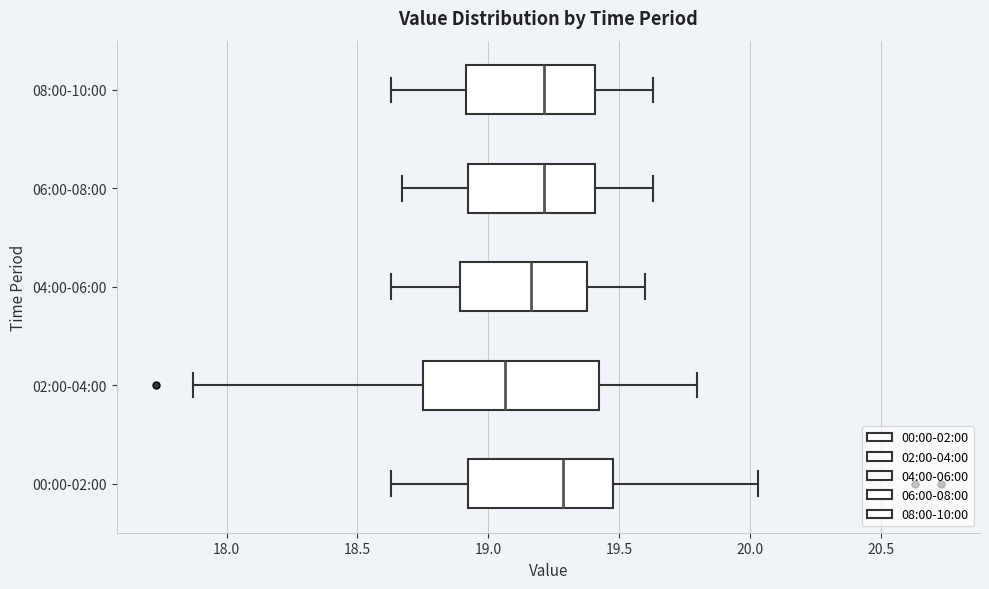

Where does the median line of the box for 06:00-08:00 sit on the x-axis? The values are not printed on the chart, so give them approximately, as read against the axis.

19.20